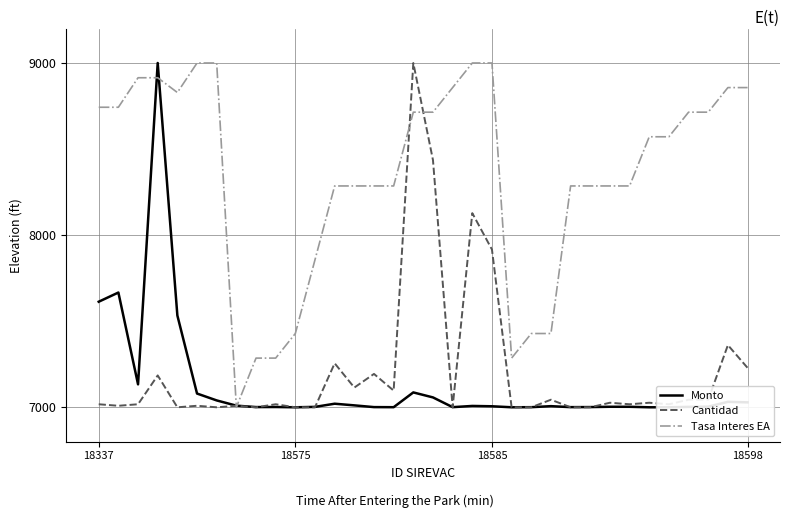

Which series has the largest total across all categories?

Tasa Interes EA